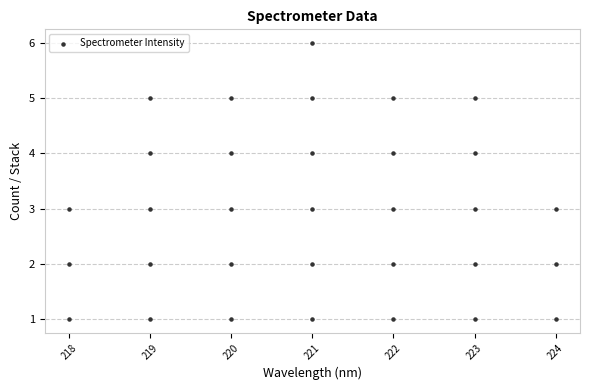

What is the range of Y values (max minus min)?

5